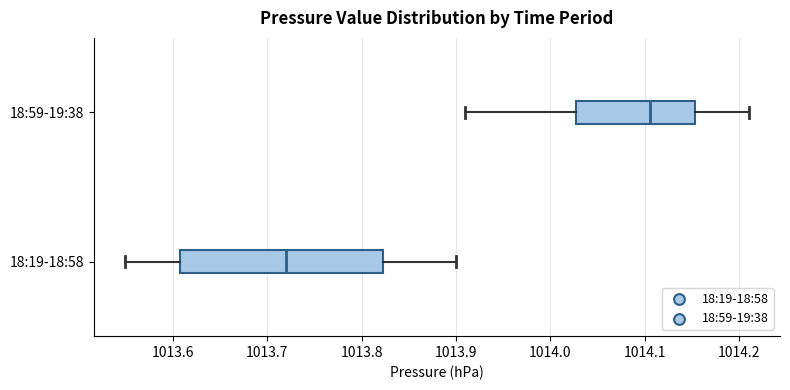

Which box is the widest, from its left edge to its right edge?

18:19-18:58